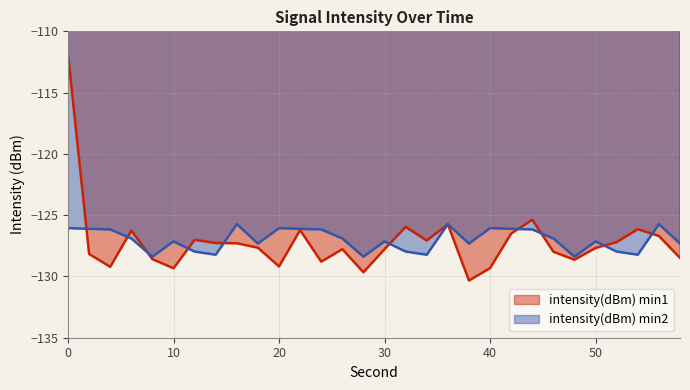

How many values in the intensity(dBm) min1 series exceed -127?

9